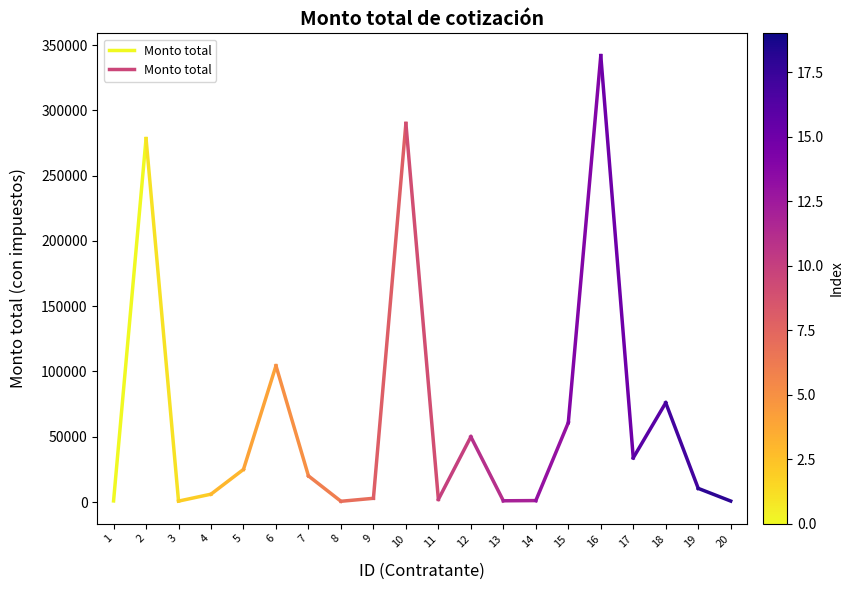

True or false: the data shows 155014.0 at 2.

False